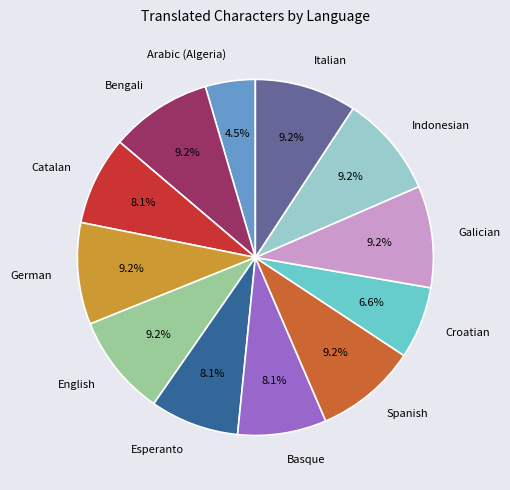

True or false: Indonesian accounts for 9% of the total.

True